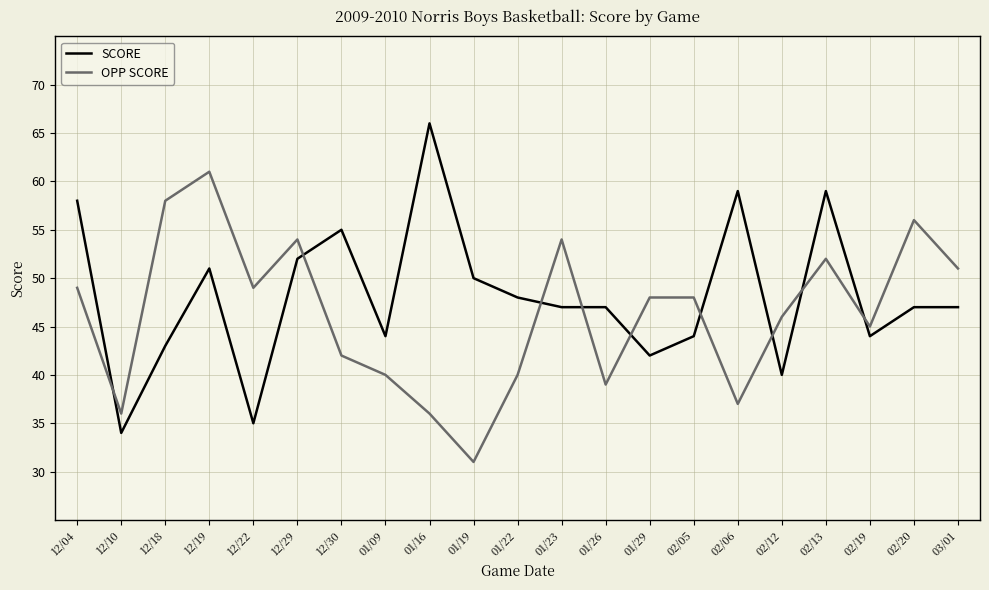

At which category does SCORE reach its first local valley?

12/10